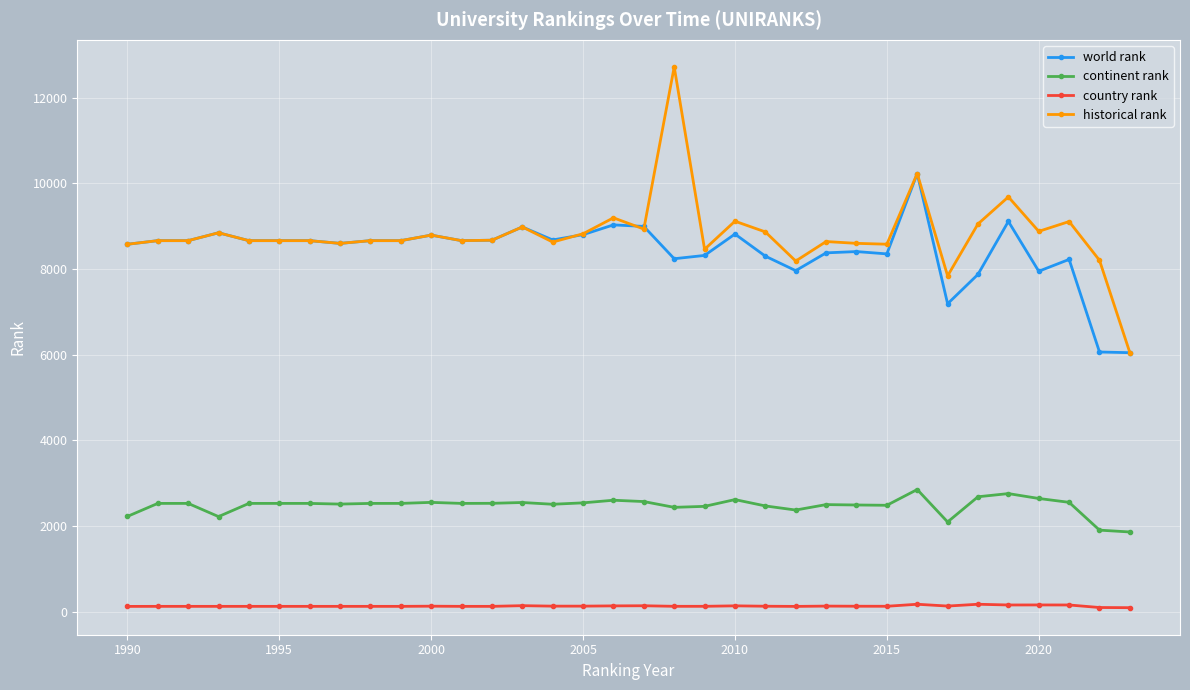

True or false: historical rank and continent rank intersect in this chart.

False